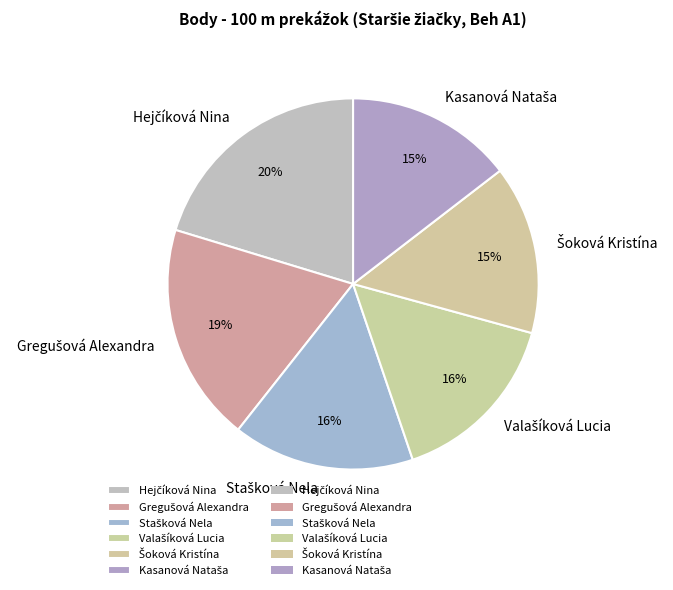

To the nearest percent, what is the average slice percentage?

17%